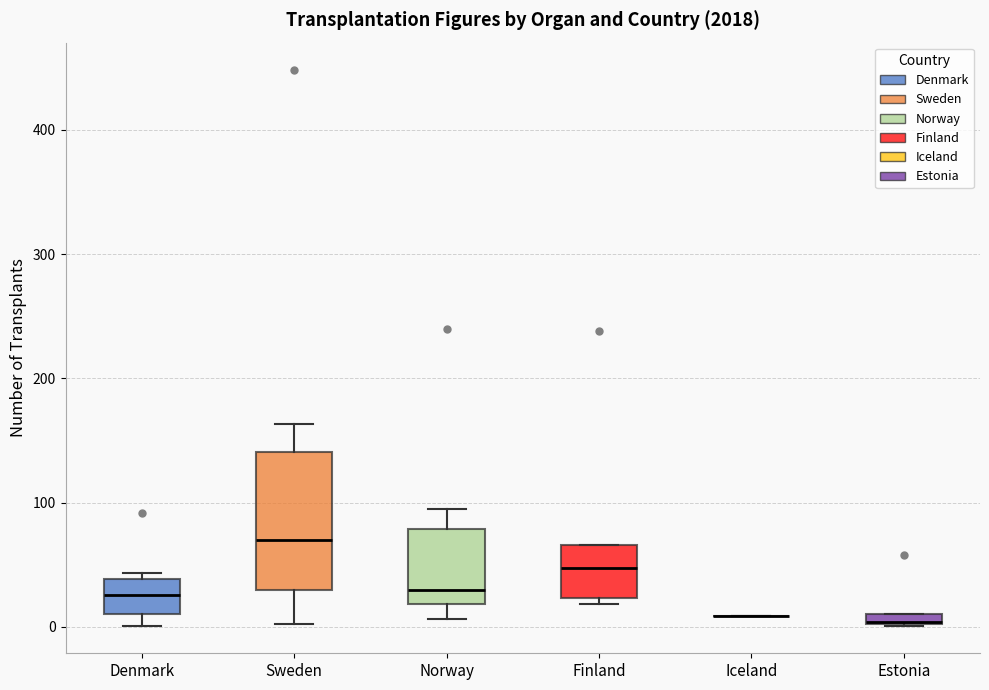

Comparing the boxes themselves (not the whiskers), which one is the tallest?

Sweden